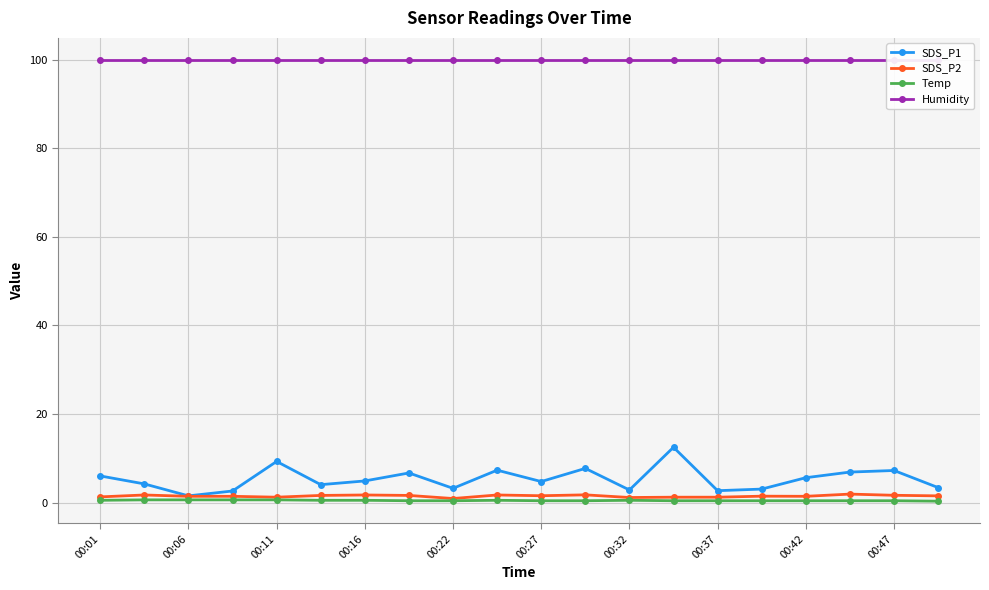

The SDS_P1 series shows 3.2 at 00:22. True or false?

True